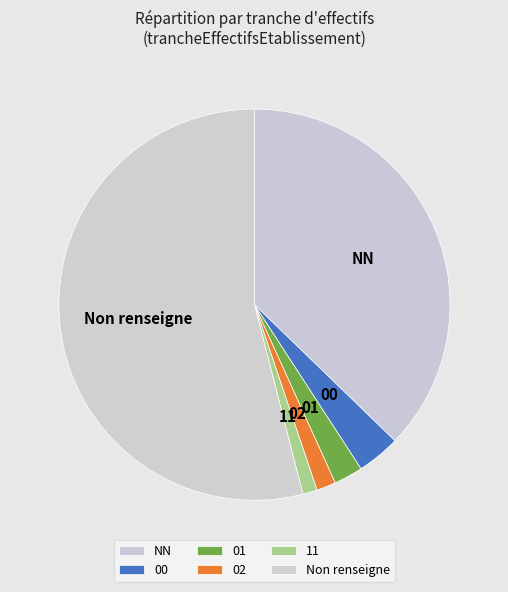

True or false: 00 accounts for 4% of the total.

True